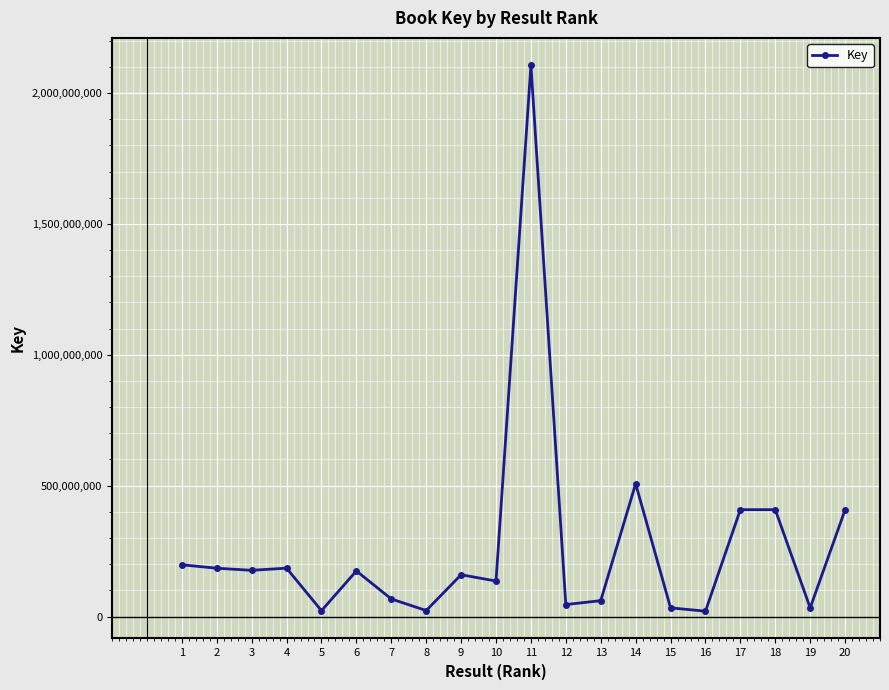

True or false: there are more than 0 points higher than both neighbors.

True